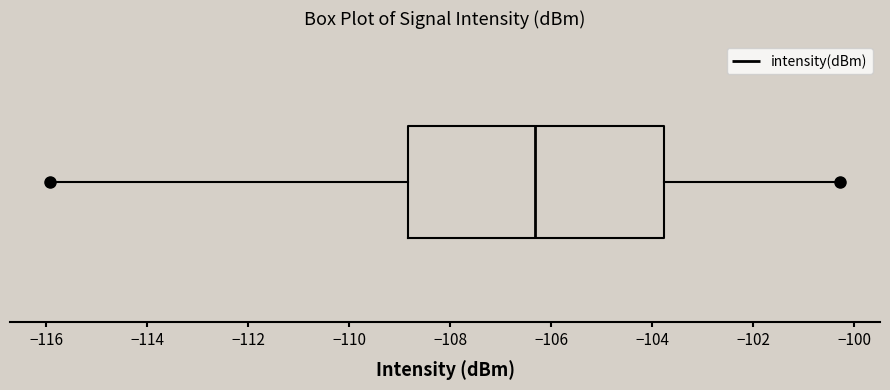

Where does the right whisker of the box end on the x-axis? The values are not printed on the chart, so give them approximately, as read against the axis.

-100.2